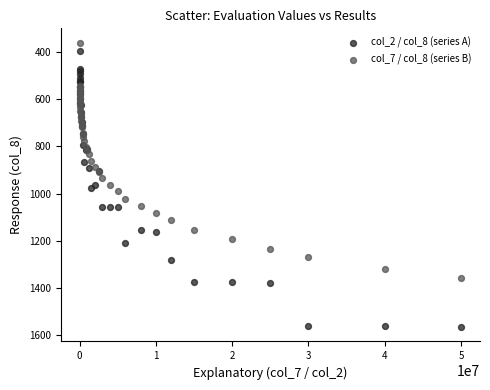

Which series has the widest spread of Y values?

col_2 / col_8 (series A)